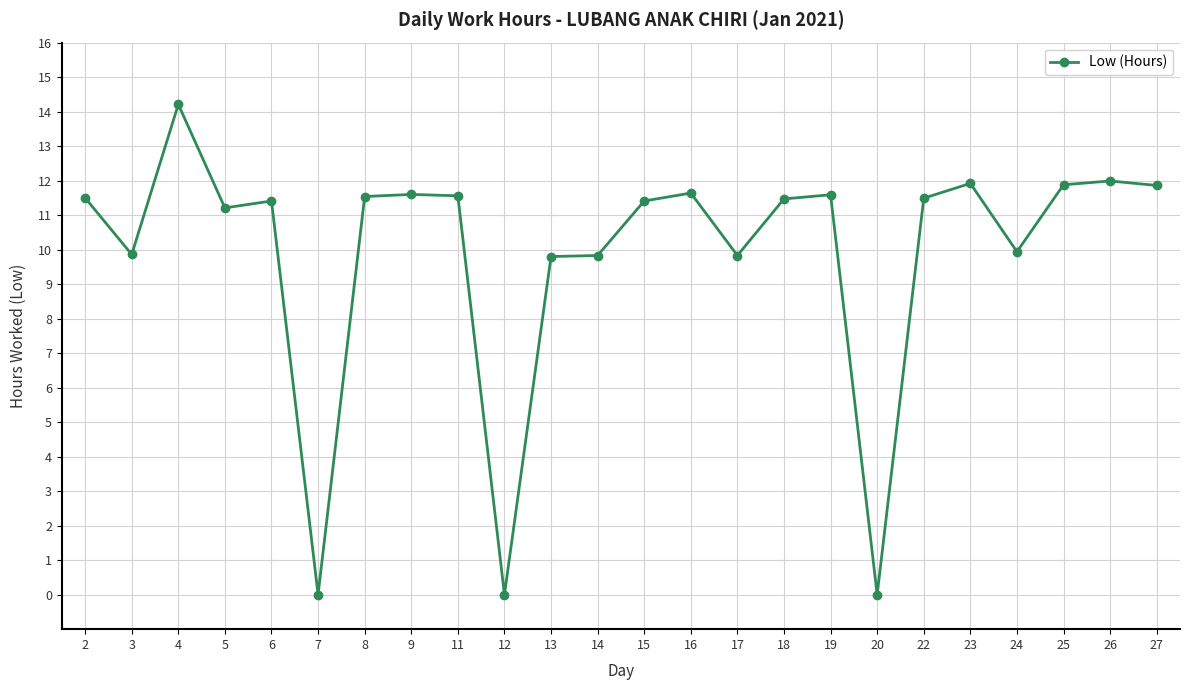

What is the ratio of the value at 23 to the value at 18?

1.0